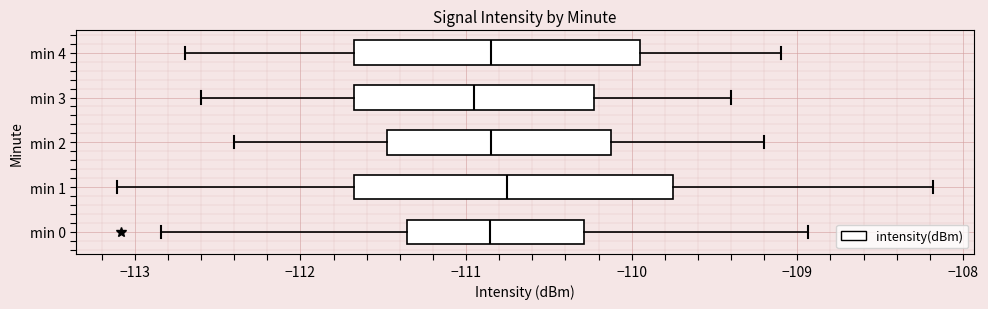

Where does the median line of the box for min 4 sit on the x-axis? The values are not printed on the chart, so give them approximately, as read against the axis.

-110.8